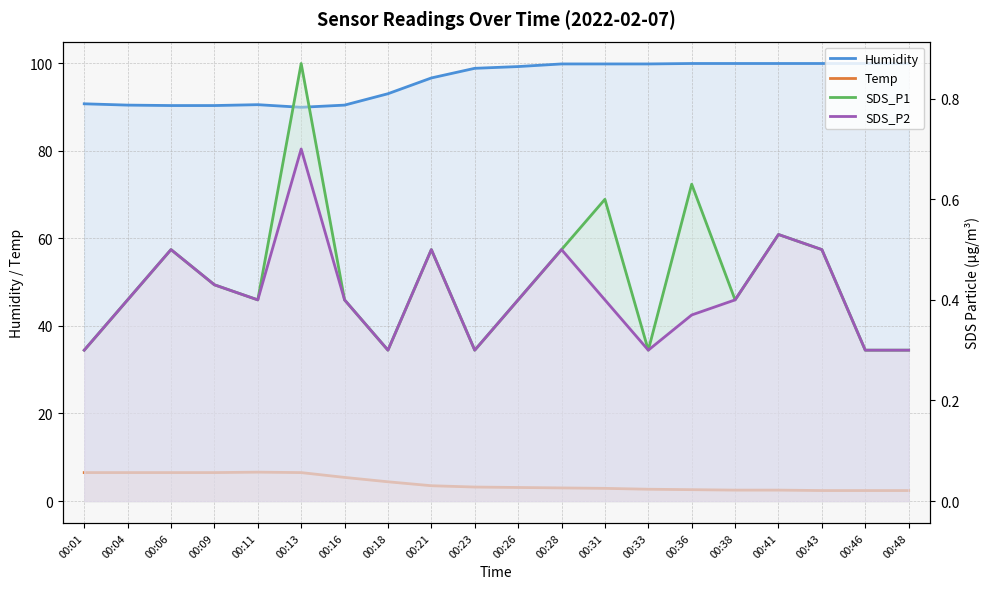

True or false: SDS_P1 and SDS_P2 cross at least once.

False